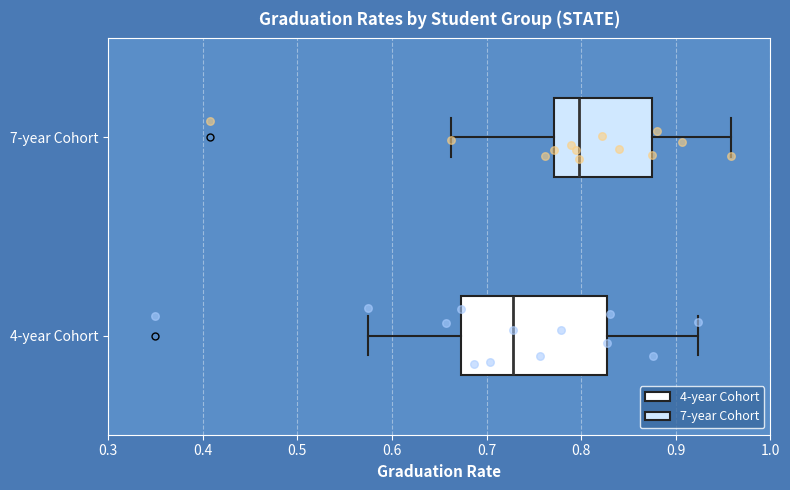

Which box's median line is the furthest to the left?

4-year Cohort